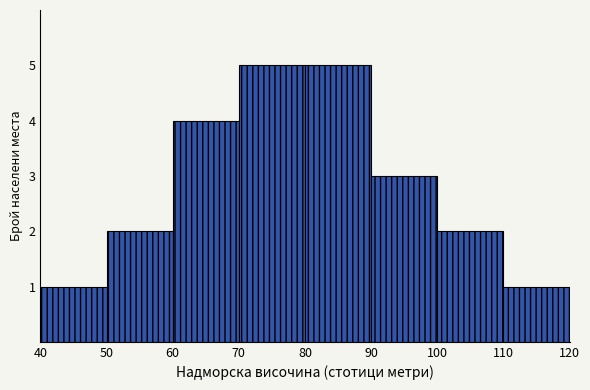

Reading left to right, transcribe this chart: for each bar, give the range it covers on the x-axis and its height. The values are not printed on the chart, so give them approximately, as read against the axis.

40 to 50: 1
50 to 60: 2
60 to 70: 4
70 to 80: 5
80 to 90: 5
90 to 100: 3
100 to 110: 2
110 to 120: 1